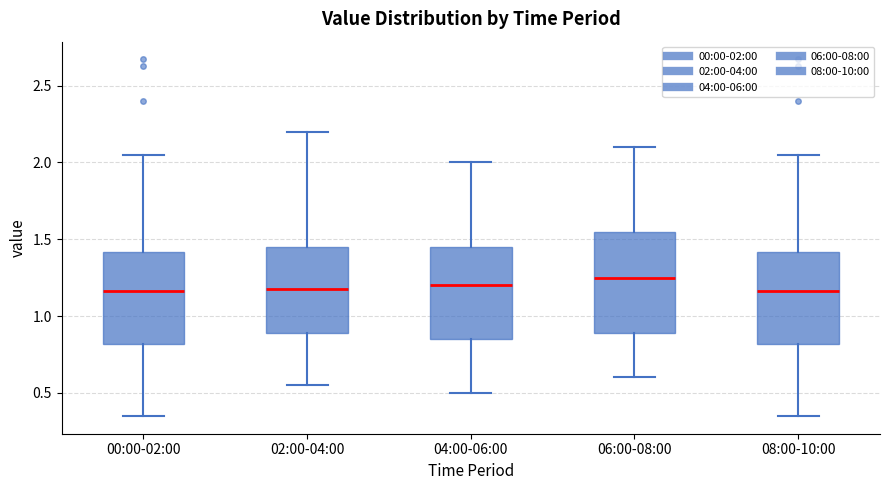

Reading left to right, read every box against the y-axis: the position of its median line, the range the box covers, and the ends of its whiskers. The values are not printed on the chart, so give them approximately, as read against the axis.

00:00-02:00: median 1.15, box 0.80 to 1.40, whiskers 0.35 to 2.05
02:00-04:00: median 1.20, box 0.90 to 1.45, whiskers 0.55 to 2.20
04:00-06:00: median 1.20, box 0.85 to 1.45, whiskers 0.50 to 2.00
06:00-08:00: median 1.25, box 0.90 to 1.55, whiskers 0.60 to 2.10
08:00-10:00: median 1.15, box 0.80 to 1.40, whiskers 0.35 to 2.05